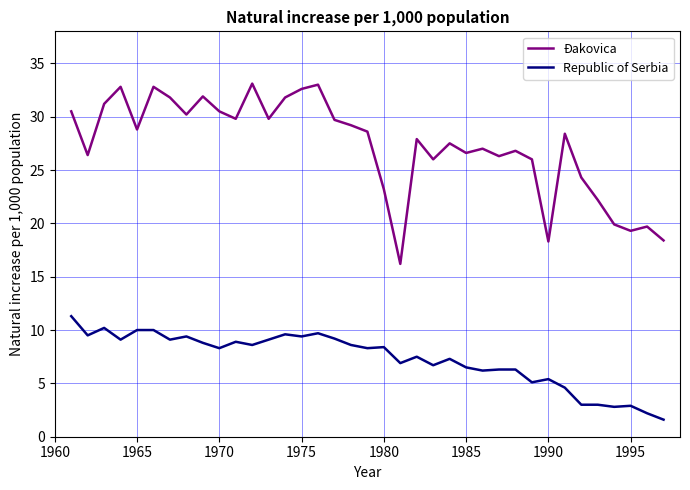

Which series has the largest total across all categories?

Đakovica